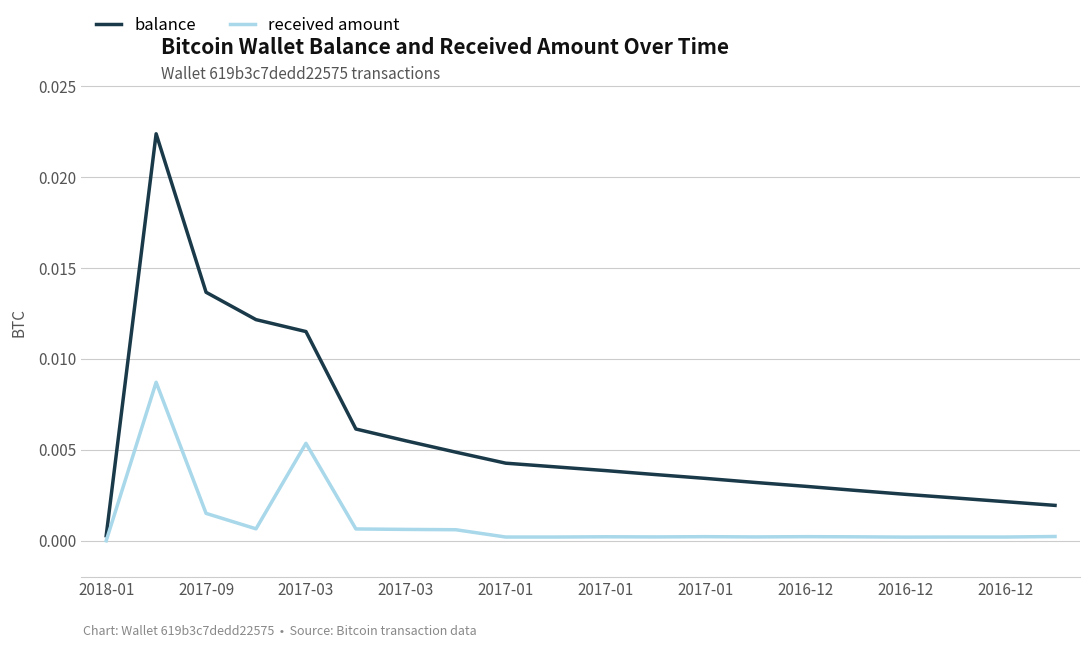

Rank the series by their average value, from highest to lowest.

balance, received amount